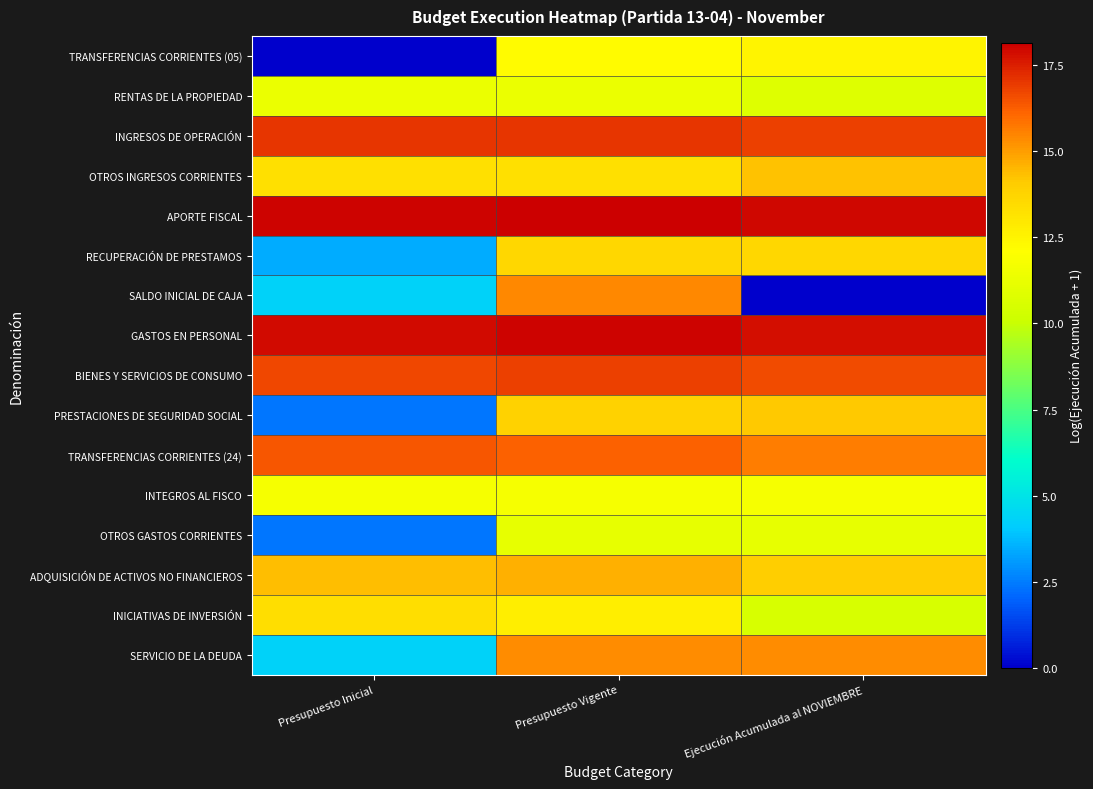

Reading left to right, what are all the values shown in this chart?

TRANSFERENCIAS CORRIENTES (05): Presupuesto Inicial=0.0	Presupuesto Vigente=12.2	Ejecución Acumulada al NOVIEMBRE=12.5
RENTAS DE LA PROPIEDAD: Presupuesto Inicial=11.3	Presupuesto Vigente=11.3	Ejecución Acumulada al NOVIEMBRE=10.8
INGRESOS DE OPERACIÓN: Presupuesto Inicial=17.1	Presupuesto Vigente=17.1	Ejecución Acumulada al NOVIEMBRE=16.9
OTROS INGRESOS CORRIENTES: Presupuesto Inicial=13.3	Presupuesto Vigente=13.3	Ejecución Acumulada al NOVIEMBRE=14.3
APORTE FISCAL: Presupuesto Inicial=18.0	Presupuesto Vigente=18.2	Ejecución Acumulada al NOVIEMBRE=18.0
RECUPERACIÓN DE PRESTAMOS: Presupuesto Inicial=3.4	Presupuesto Vigente=13.7	Ejecución Acumulada al NOVIEMBRE=13.7
SALDO INICIAL DE CAJA: Presupuesto Inicial=4.3	Presupuesto Vigente=15.4	Ejecución Acumulada al NOVIEMBRE=0.0
GASTOS EN PERSONAL: Presupuesto Inicial=17.9	Presupuesto Vigente=18.0	Ejecución Acumulada al NOVIEMBRE=17.9
BIENES Y SERVICIOS DE CONSUMO: Presupuesto Inicial=16.7	Presupuesto Vigente=16.9	Ejecución Acumulada al NOVIEMBRE=16.6
PRESTACIONES DE SEGURIDAD SOCIAL: Presupuesto Inicial=2.4	Presupuesto Vigente=13.9	Ejecución Acumulada al NOVIEMBRE=14.1
TRANSFERENCIAS CORRIENTES (24): Presupuesto Inicial=16.4	Presupuesto Vigente=16.2	Ejecución Acumulada al NOVIEMBRE=15.7
INTEGROS AL FISCO: Presupuesto Inicial=11.7	Presupuesto Vigente=11.7	Ejecución Acumulada al NOVIEMBRE=11.7
OTROS GASTOS CORRIENTES: Presupuesto Inicial=2.4	Presupuesto Vigente=11.2	Ejecución Acumulada al NOVIEMBRE=11.2
ADQUISICIÓN DE ACTIVOS NO FINANCIEROS: Presupuesto Inicial=14.4	Presupuesto Vigente=14.7	Ejecución Acumulada al NOVIEMBRE=14.0
INICIATIVAS DE INVERSIÓN: Presupuesto Inicial=13.4	Presupuesto Vigente=12.7	Ejecución Acumulada al NOVIEMBRE=10.5
SERVICIO DE LA DEUDA: Presupuesto Inicial=4.3	Presupuesto Vigente=15.4	Ejecución Acumulada al NOVIEMBRE=15.4